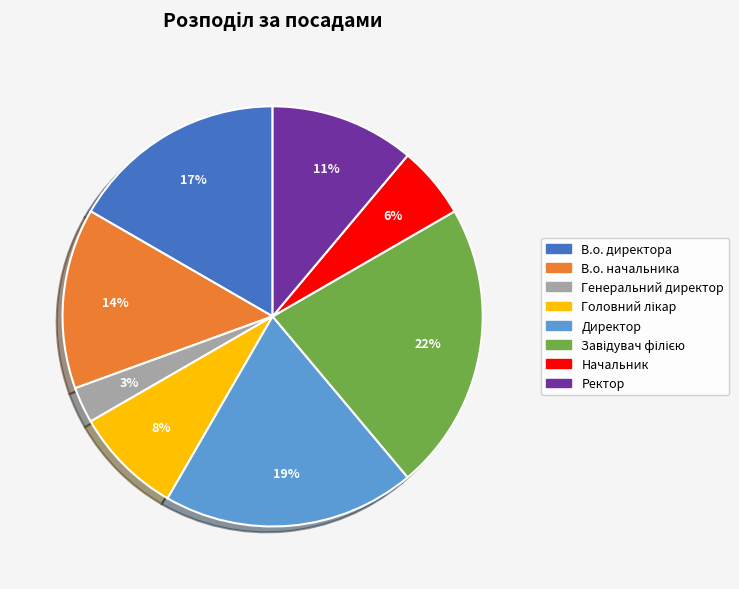

To the nearest percent, what is the combined percentage of В.о. директора and В.о. начальника?

31%